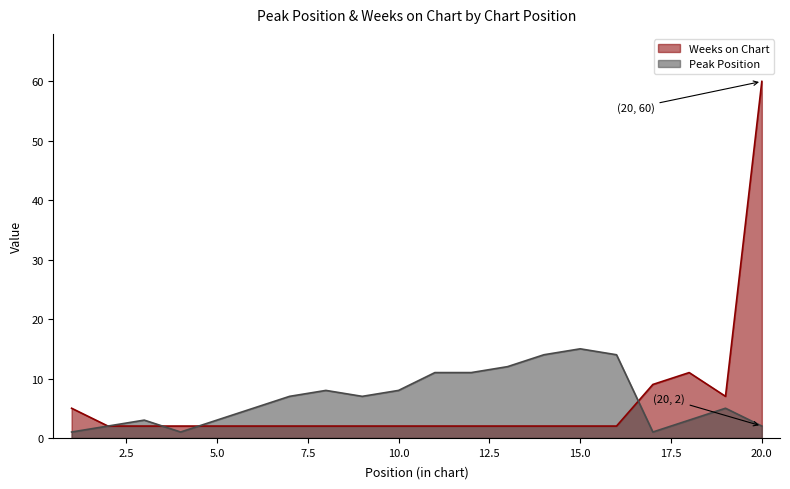

What is the maximum value for Weeks on Chart?

60